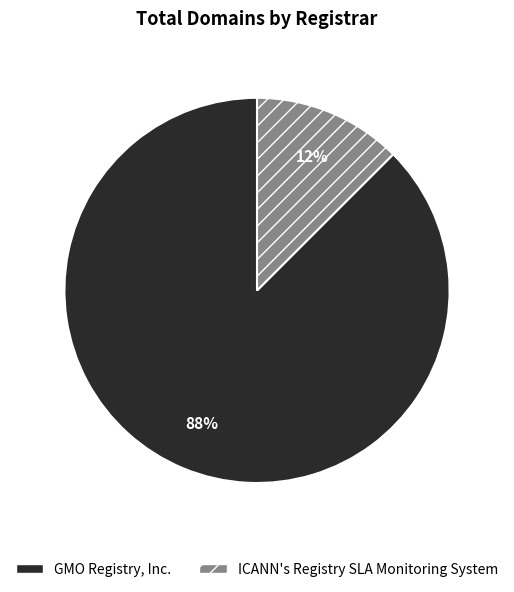

To the nearest percent, what is the combined percentage of GMO Registry, Inc. and ICANN's Registry SLA Monitoring System?

100%